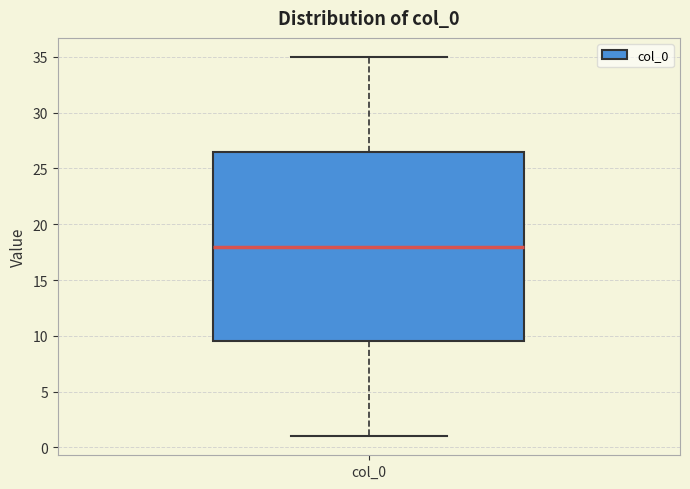

Where does the upper whisker of the box for col_0 end on the y-axis? The values are not printed on the chart, so give them approximately, as read against the axis.

35.0